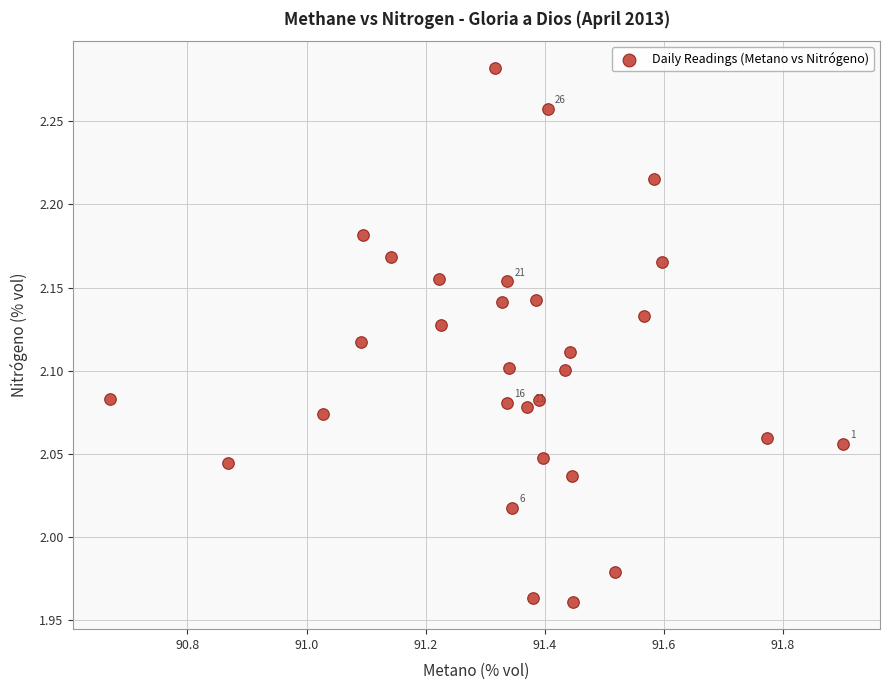

What is the range of X values (max minus min)?

1.2